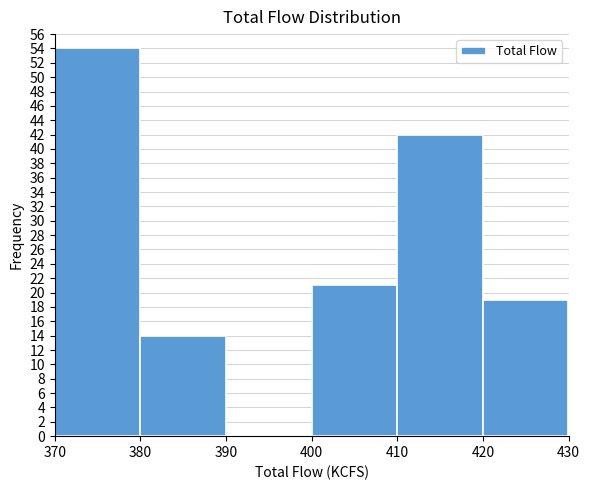

Reading left to right, transcribe this chart: for each bar, give the range it covers on the x-axis and its height. The values are not printed on the chart, so give them approximately, as read against the axis.

370 to 380: 54
380 to 390: 14
390 to 400: 0
400 to 410: 21
410 to 420: 42
420 to 430: 19